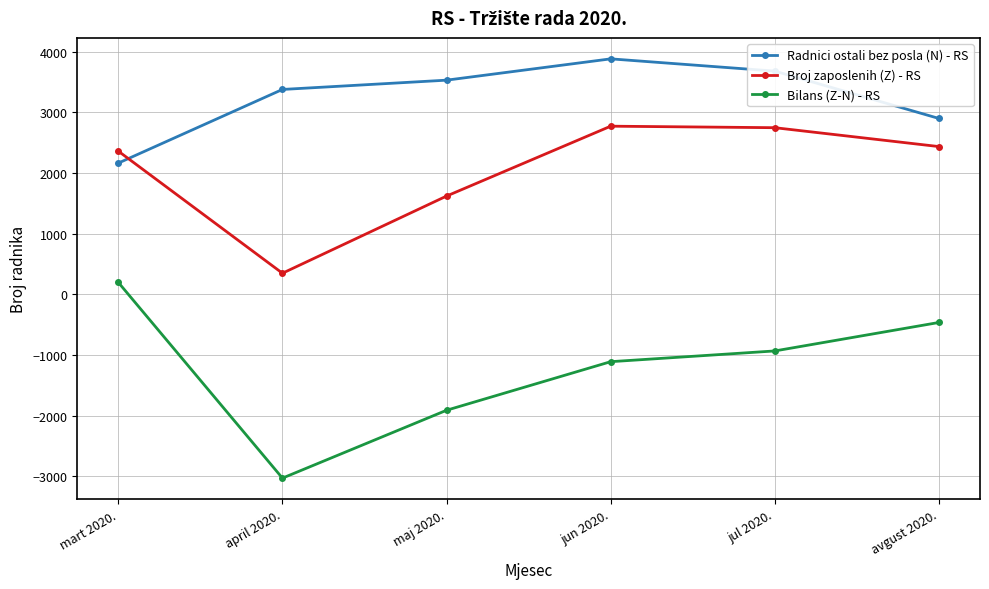

After their last crossing, which series has the higher values: Broj zaposlenih (Z) - RS or Radnici ostali bez posla (N) - RS?

Radnici ostali bez posla (N) - RS